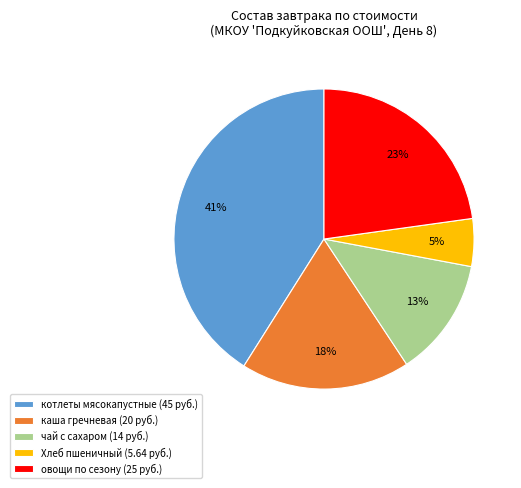

Which slice is the smallest?

Хлеб пшеничный (5.64 руб.)